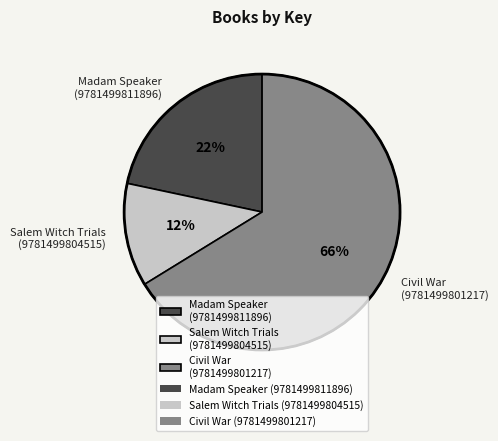

What percentage is the Civil War (9781499801217) slice, to the nearest percent?

66%